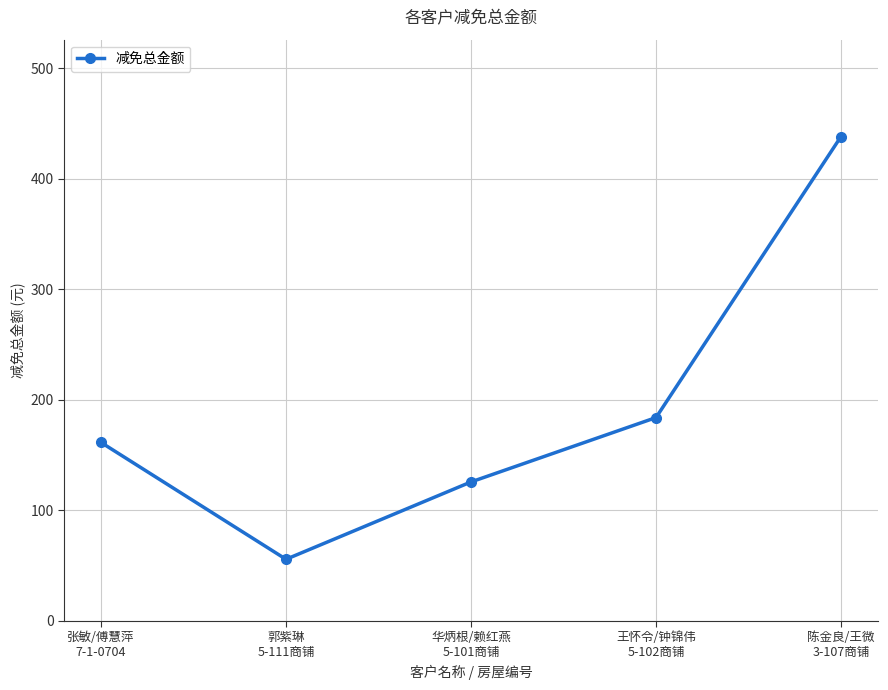

Approximately how many times larger is the value at 王怀令/钟锦伟
5-102商铺 compared to 华炳根/赖红燕
5-101商铺?

1.5